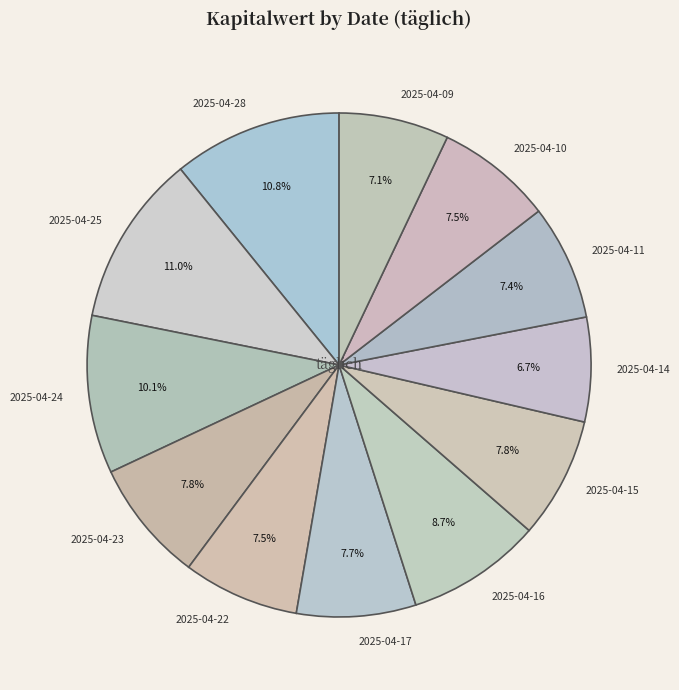

The 2025-04-14 slice represents 7% of the pie. True or false?

True